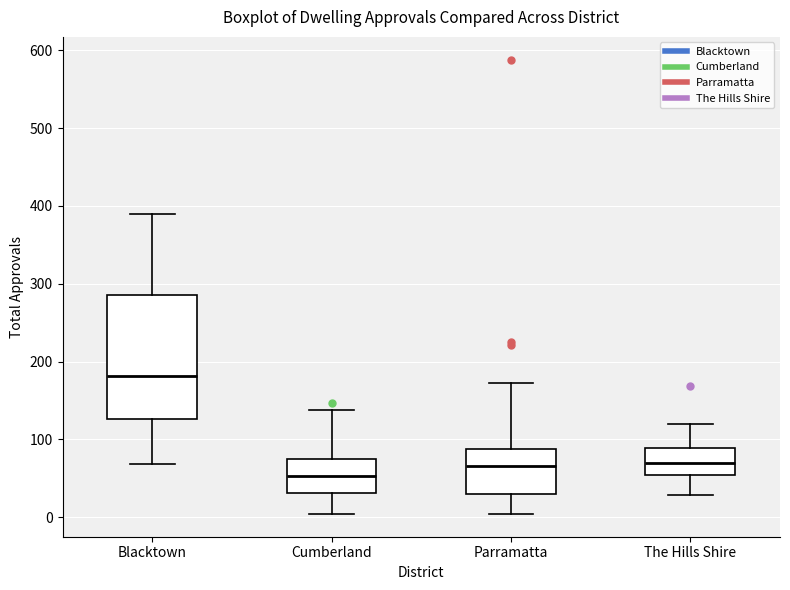

Reading left to right, transcribe this box plot: for each box, give where its median line is, the range the box spans, and where its two whiskers end, as read against the y-axis. The values are not printed on the chart, so give them approximately, as read against the axis.

Blacktown: median 180, box 130 to 290, whiskers 70 to 390
Cumberland: median 50, box 30 to 80, whiskers 0 to 140
Parramatta: median 70, box 30 to 90, whiskers 0 to 170
The Hills Shire: median 70, box 50 to 90, whiskers 30 to 120